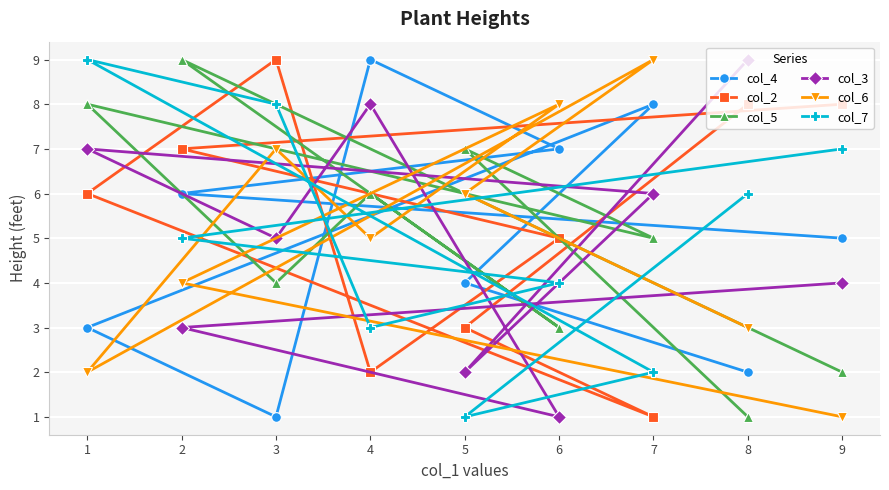

Which series has the largest total across all categories?

col_2